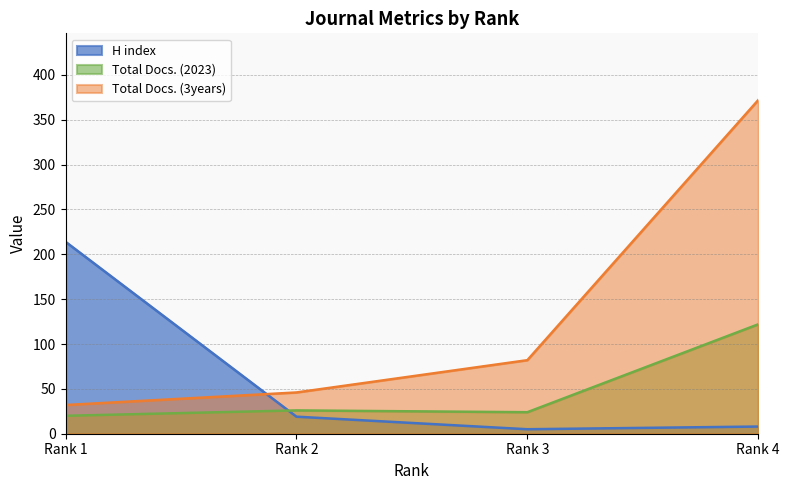

What are all the series names shown in the legend?

H index, Total Docs. (2023), Total Docs. (3years)